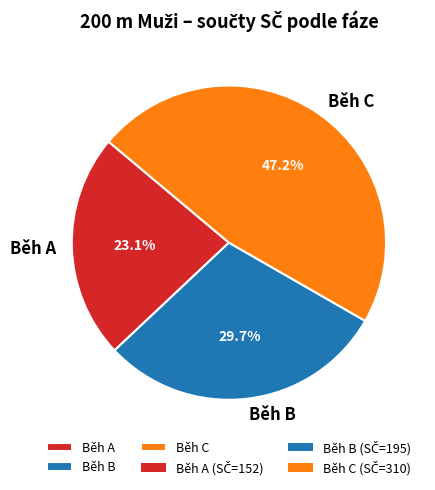

Which has a higher value, Běh B or Běh C?

Běh C